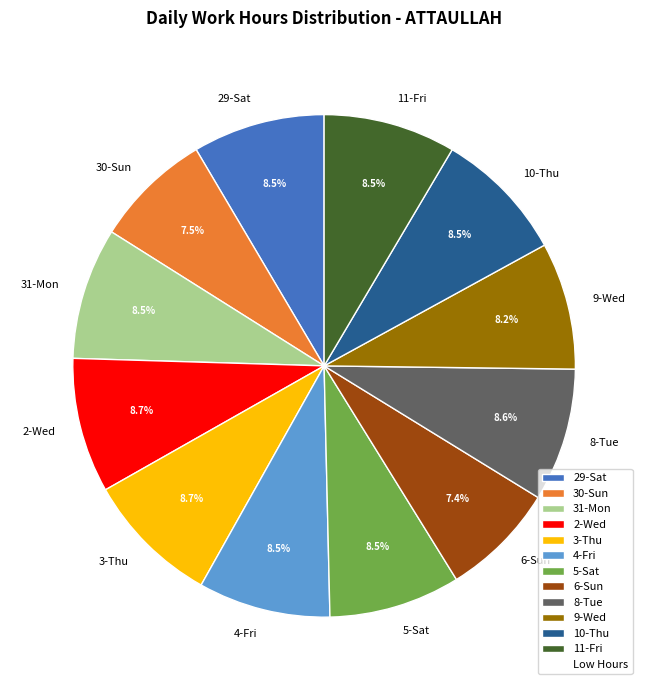

To the nearest percent, what is the average slice percentage?

8%